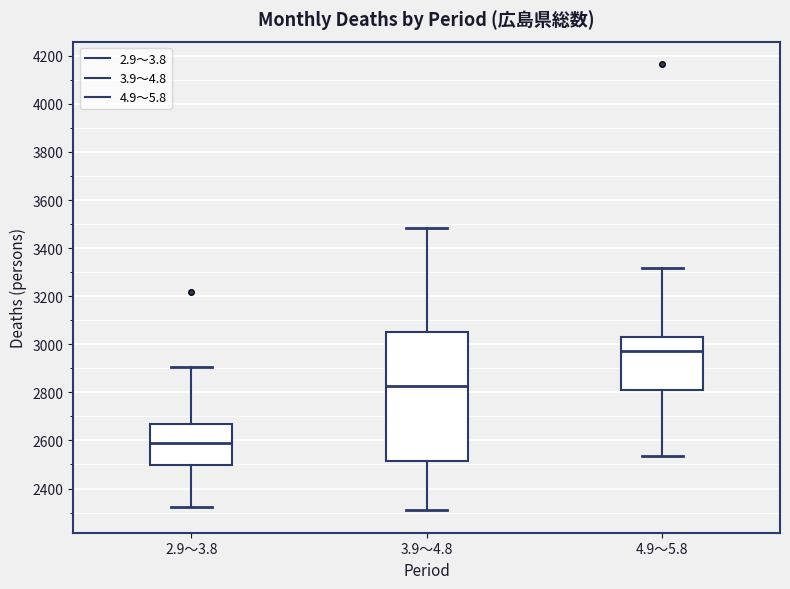

Reading left to right, read every box against the y-axis: the position of its median line, the range the box covers, and the ends of its whiskers. The values are not printed on the chart, so give them approximately, as read against the axis.

2.9～3.8: median 2580, box 2500 to 2660, whiskers 2320 to 2900
3.9～4.8: median 2820, box 2520 to 3060, whiskers 2300 to 3480
4.9～5.8: median 2980, box 2820 to 3020, whiskers 2540 to 3320